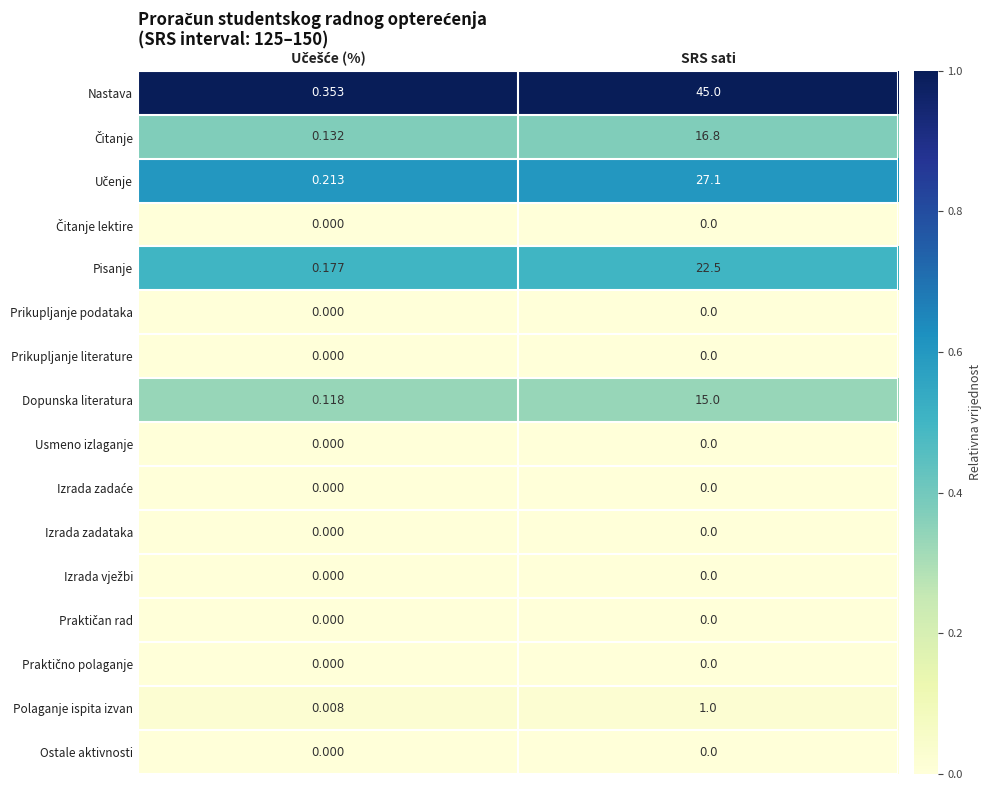

At which category does the chart reach its peak across all series?

SRS sati